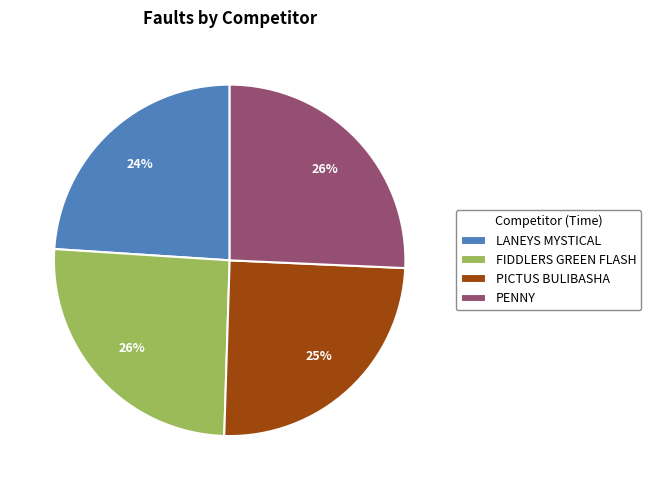

Is there a majority slice in this chart?

No